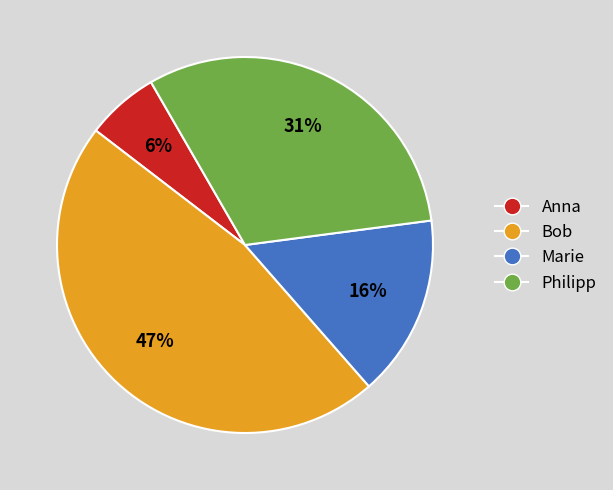

Is it true that Marie is 30% of the pie?

False